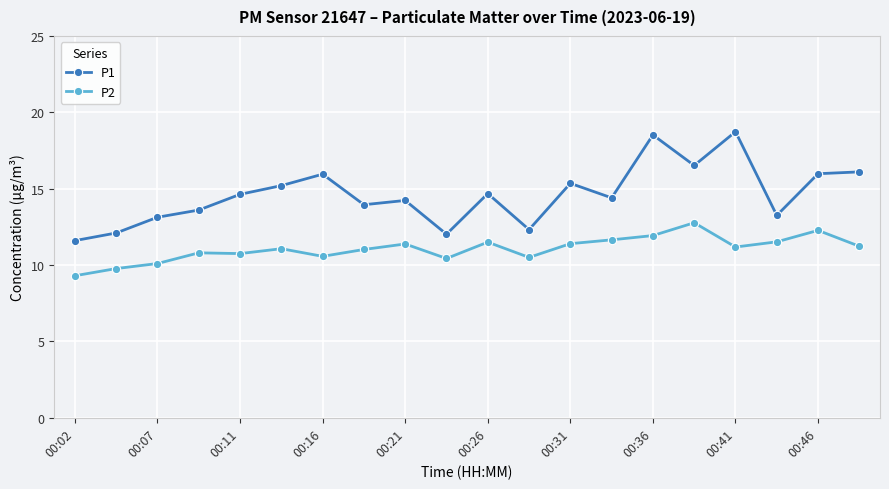

Which series has the largest total across all categories?

P1